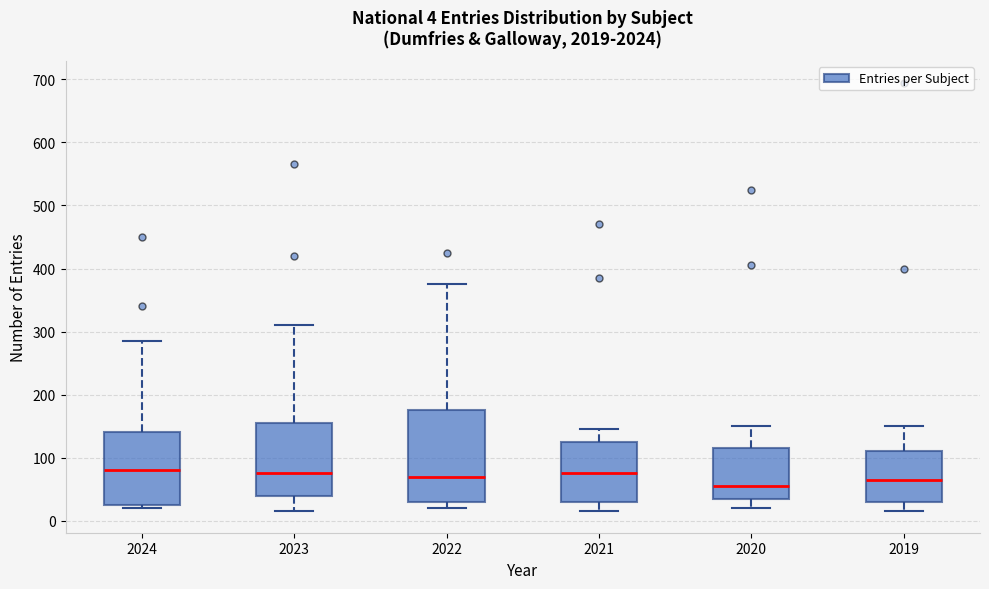

Which box is the tallest, from its lower edge to its upper edge?

2022